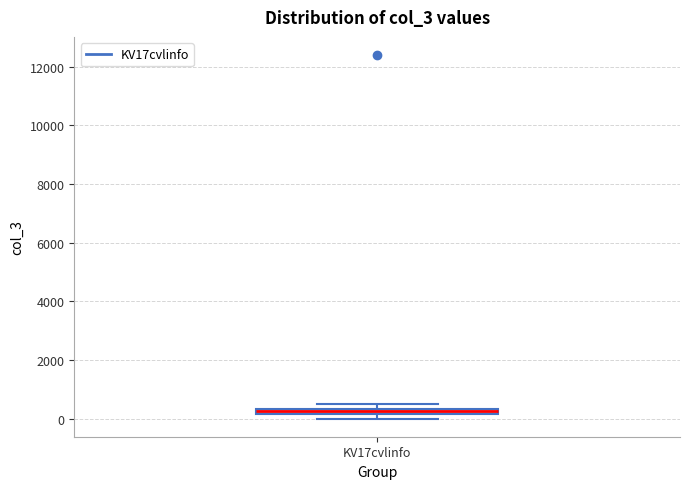

Where is the upper edge of the box for KV17cvlinfo on the y-axis? The values are not printed on the chart, so give them approximately, as read against the axis.

400